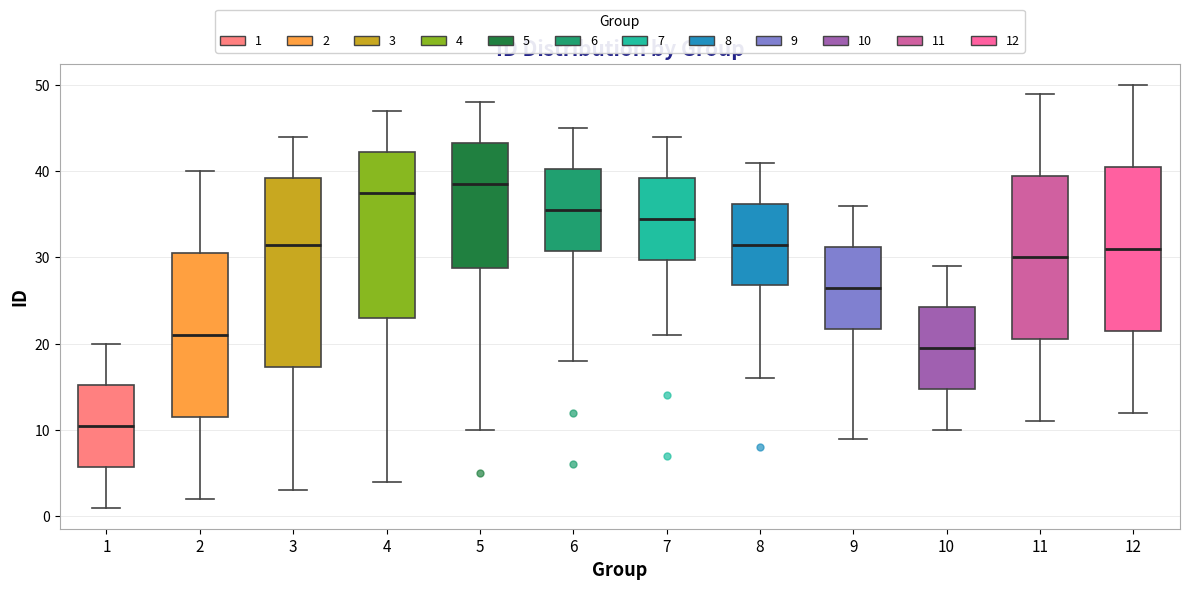

Reading left to right, transcribe this box plot: for each box, give where its median line is, the range the box spans, and where its two whiskers end, as read against the y-axis. The values are not printed on the chart, so give them approximately, as read against the axis.

1: median 11, box 6 to 15, whiskers 1 to 20
2: median 21, box 12 to 31, whiskers 2 to 40
3: median 32, box 17 to 39, whiskers 3 to 44
4: median 38, box 23 to 42, whiskers 4 to 47
5: median 39, box 29 to 43, whiskers 10 to 48
6: median 36, box 31 to 40, whiskers 18 to 45
7: median 35, box 30 to 39, whiskers 21 to 44
8: median 32, box 27 to 36, whiskers 16 to 41
9: median 27, box 22 to 31, whiskers 9 to 36
10: median 20, box 15 to 24, whiskers 10 to 29
11: median 30, box 21 to 40, whiskers 11 to 49
12: median 31, box 22 to 41, whiskers 12 to 50